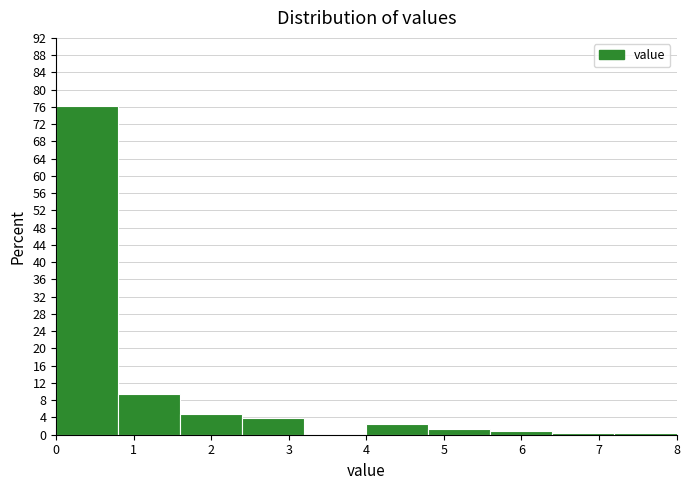

Reading left to right, list every bar in this chart as the range it spans on the x-axis followed by its height. The values are not printed on the chart, so give them approximately, as read against the axis.

0.0 to 0.8: 76.0
0.8 to 1.6: 9.5
1.6 to 2.4: 5.0
2.4 to 3.2: 4.0
3.2 to 4.0: 0
4.0 to 4.8: 2.5
4.8 to 5.6: 1.5
5.6 to 6.4: 1.0
6.4 to 7.2: under 0.5
7.2 to 8.0: under 0.5